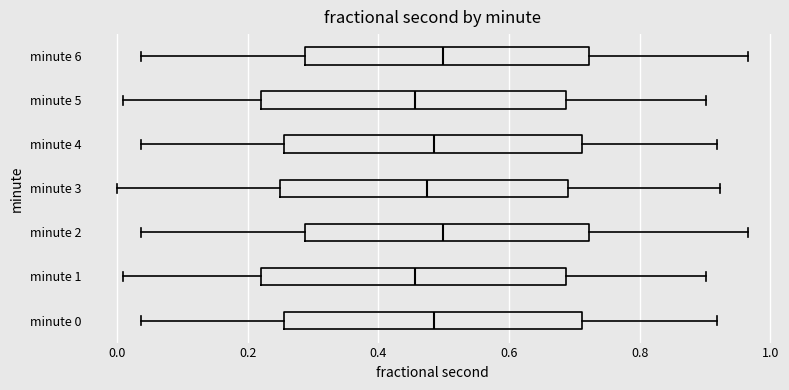

Where does the left whisker of the box for minute 1 end on the x-axis? The values are not printed on the chart, so give them approximately, as read against the axis.

0.00